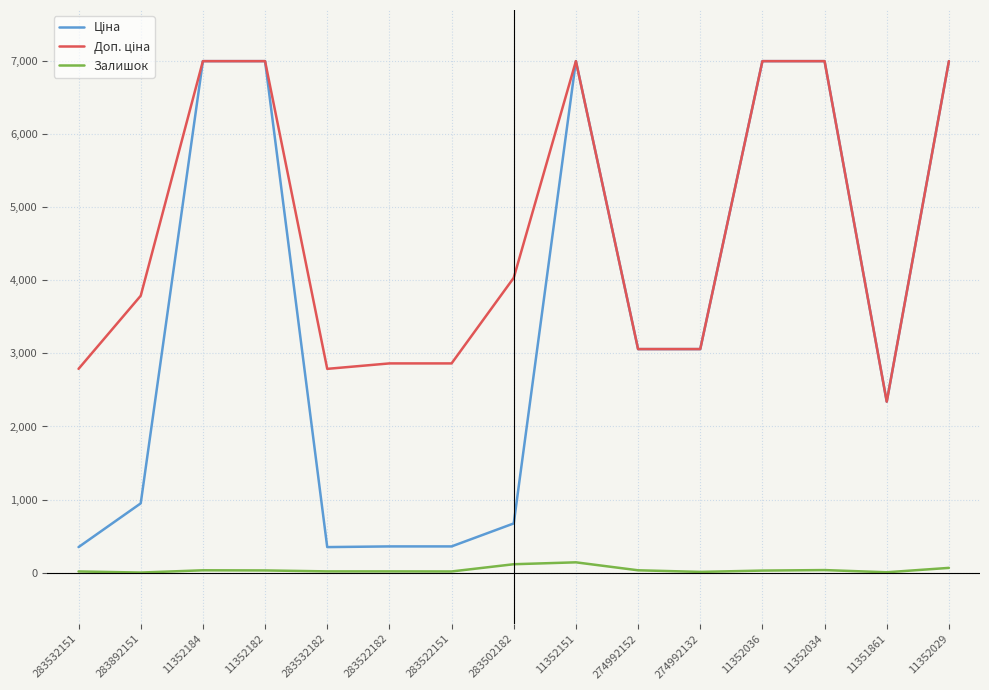

What is the total value across all series at 11352034?

14039.3